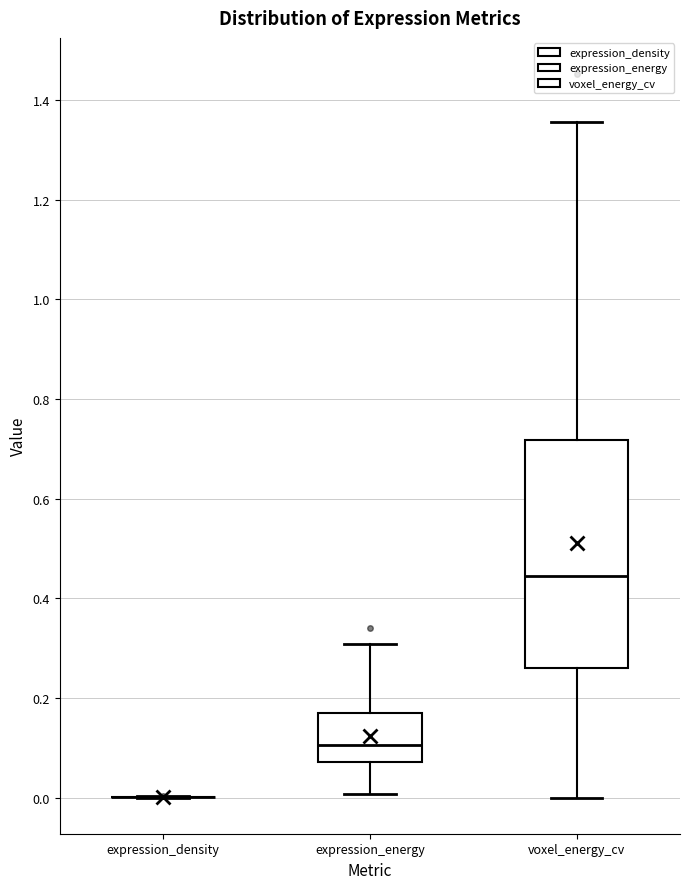

Which box is the tallest, from its lower edge to its upper edge?

voxel_energy_cv